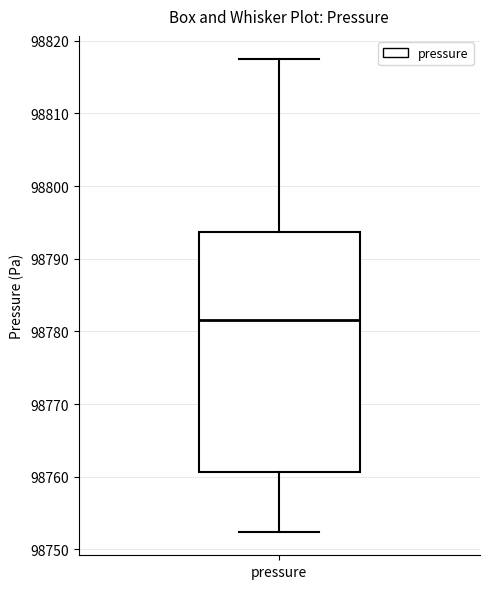

Read this box plot against the y-axis: the position of the median line, the range covered by the box, and the ends of both whiskers. The values are not printed on the chart, so give them approximately, as read against the axis.

median 98782, box 98761 to 98794, whiskers 98752 to 98817